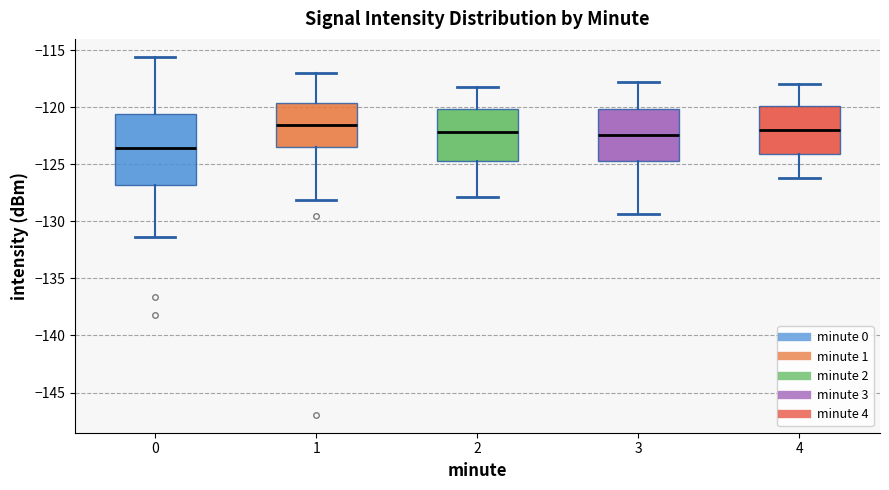

Reading left to right, transcribe this box plot: for each box, give where its median line is, the range the box spans, and where its two whiskers end, as read against the y-axis. The values are not printed on the chart, so give them approximately, as read against the axis.

0: median -123.5, box -127.0 to -120.5, whiskers -131.5 to -115.5
1: median -121.5, box -123.5 to -119.5, whiskers -128.0 to -117.0
2: median -122.0, box -124.5 to -120.0, whiskers -128.0 to -118.0
3: median -122.5, box -124.5 to -120.0, whiskers -129.5 to -118.0
4: median -122.0, box -124.0 to -120.0, whiskers -126.0 to -118.0